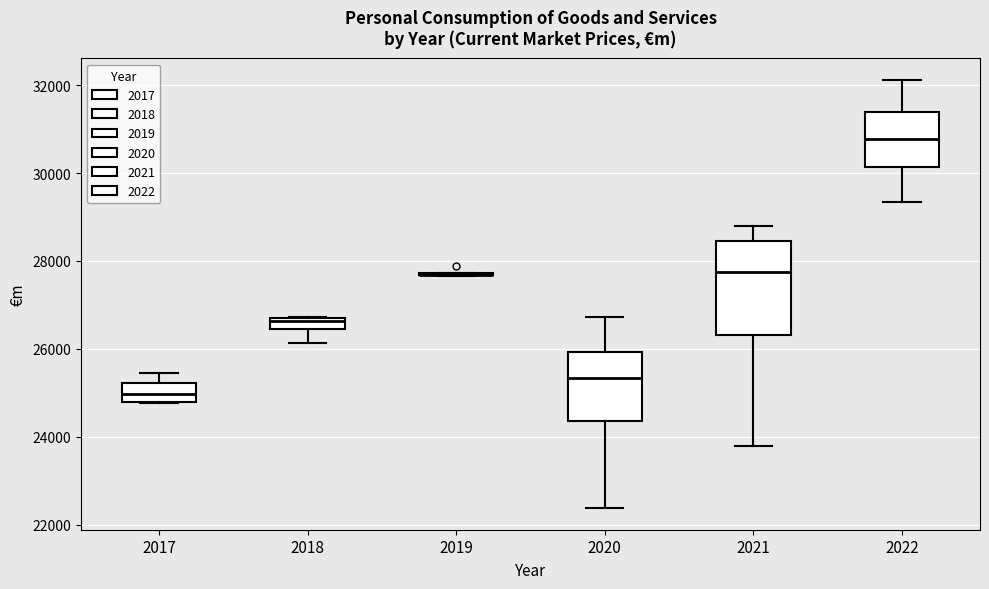

Where is the upper edge of the box at x = 2018 on the y-axis? The values are not printed on the chart, so give them approximately, as read against the axis.

26800